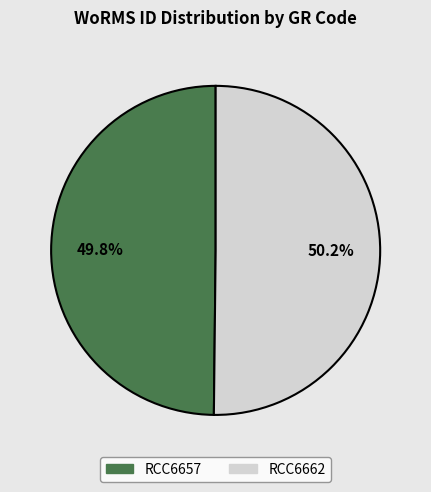

What is the total percentage of RCC6662 and RCC6657?

100.0%